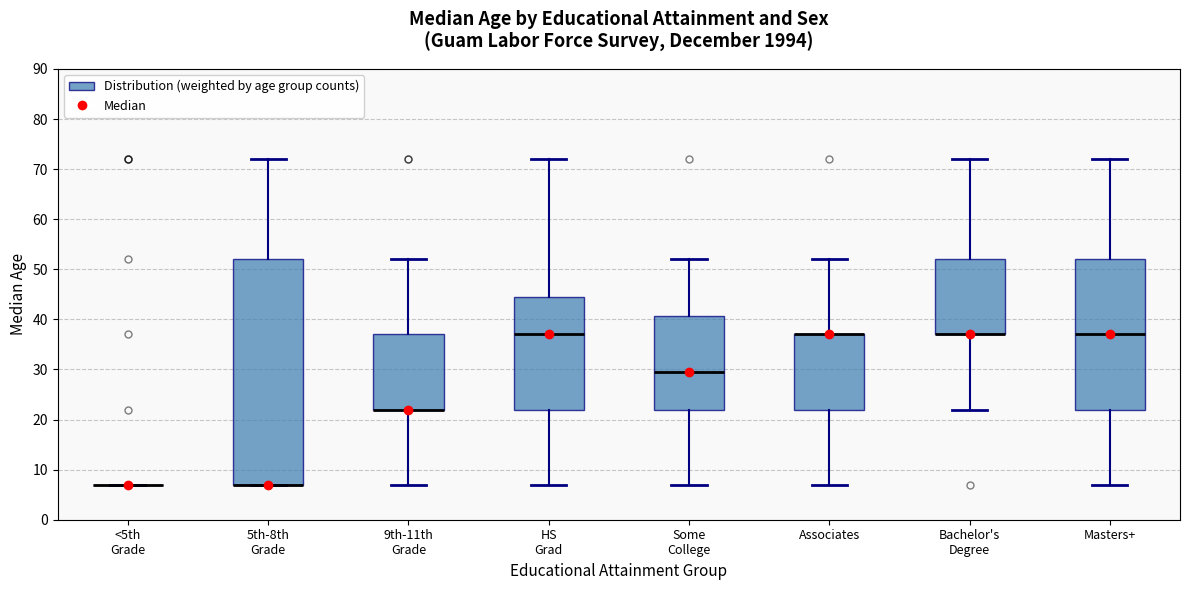

Reading left to right, read every box against the y-axis: the position of its median line, the range the box covers, and the ends of its whiskers. The values are not printed on the chart, so give them approximately, as read against the axis.

<5th Grade: box collapsed to a line at 7, whiskers 7 to 7
5th-8th Grade: median 7 (drawn on the box's lower edge), box 7 to 52, whiskers 7 to 72
9th-11th Grade: median 22 (drawn on the box's lower edge), box 22 to 37, whiskers 7 to 52
HS Grad: median 37, box 22 to 45, whiskers 7 to 72
Some College: median 30, box 22 to 41, whiskers 7 to 52
Associates: median 37 (drawn on the box's upper edge), box 22 to 37, whiskers 7 to 52
Bachelor's Degree: median 37 (drawn on the box's lower edge), box 37 to 52, whiskers 22 to 72
Masters+: median 37, box 22 to 52, whiskers 7 to 72